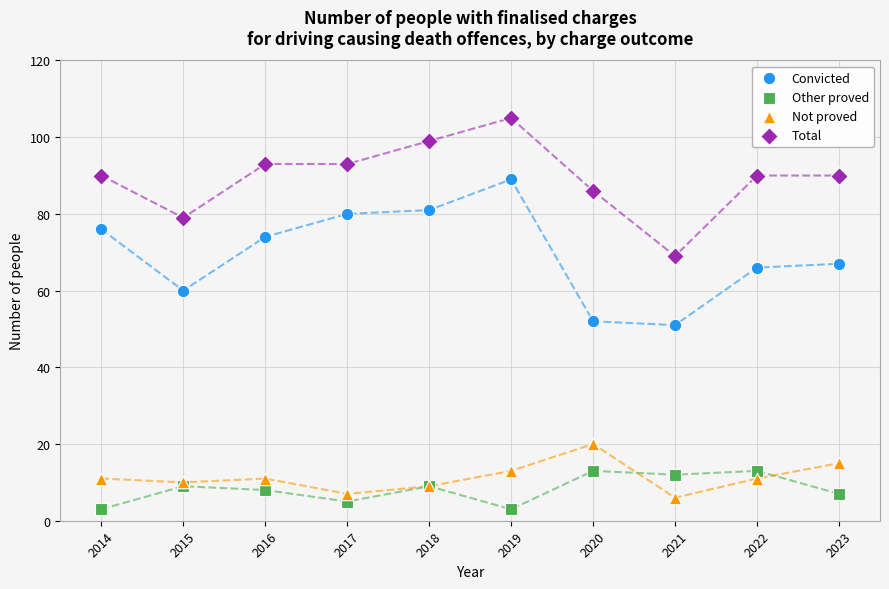

What is the X range (max minus min) for the scatter plot?

9